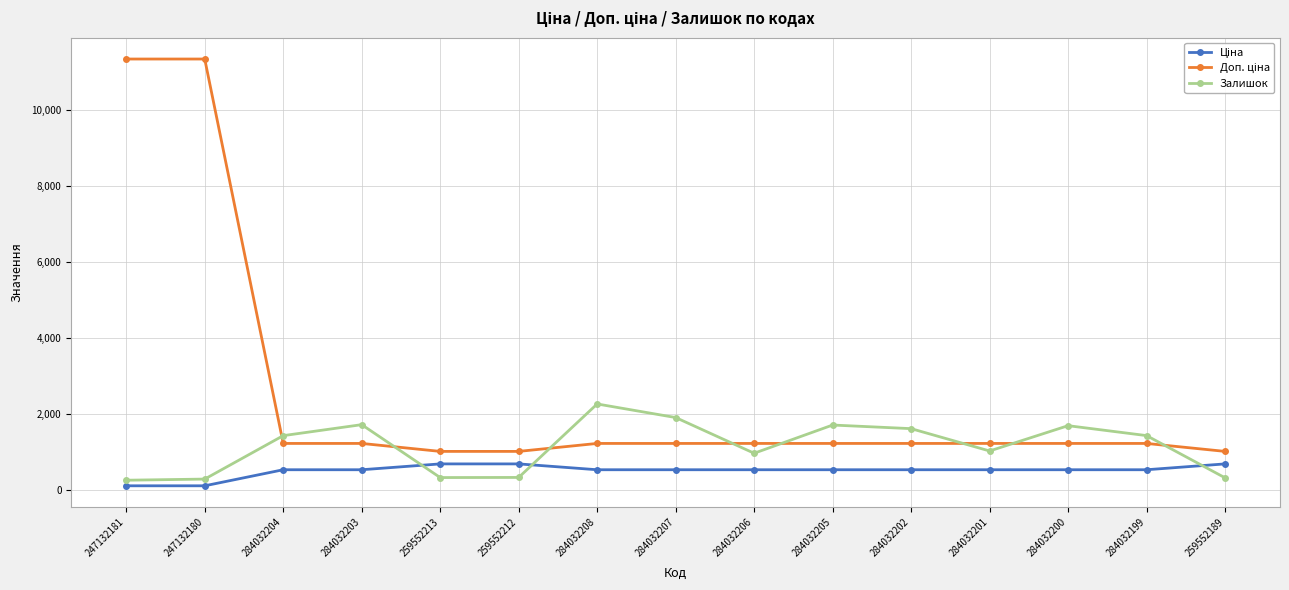

What is the spread (max minus min) of values at 284032199?

897.6